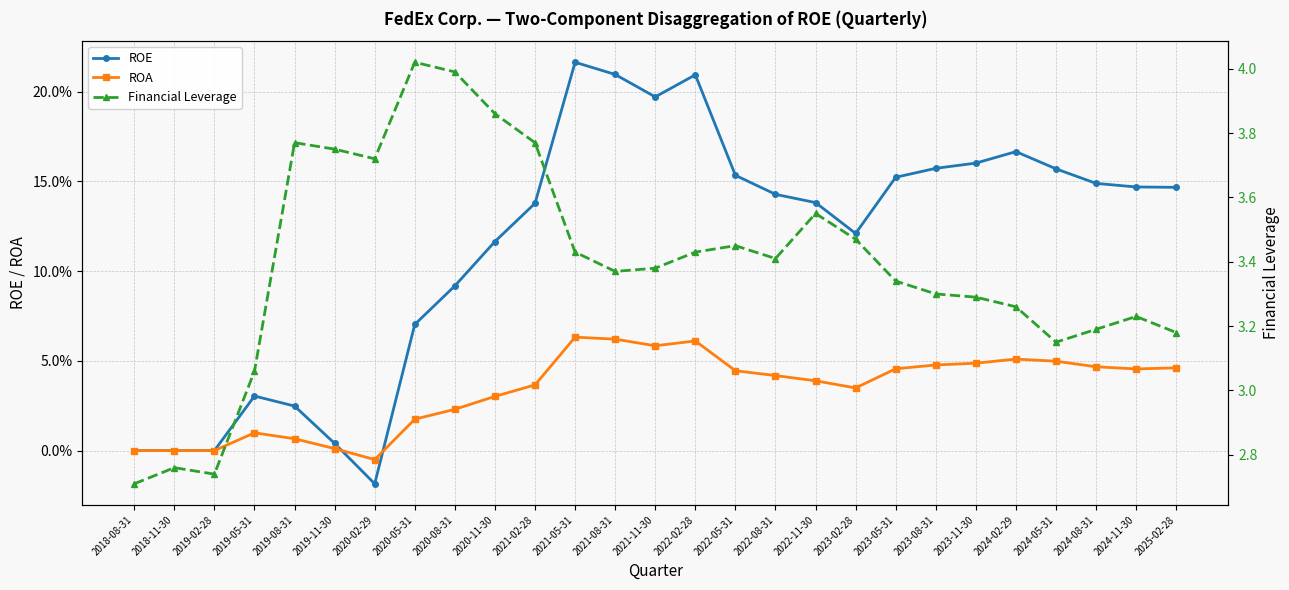

Does the chart have visible grid lines?

Yes